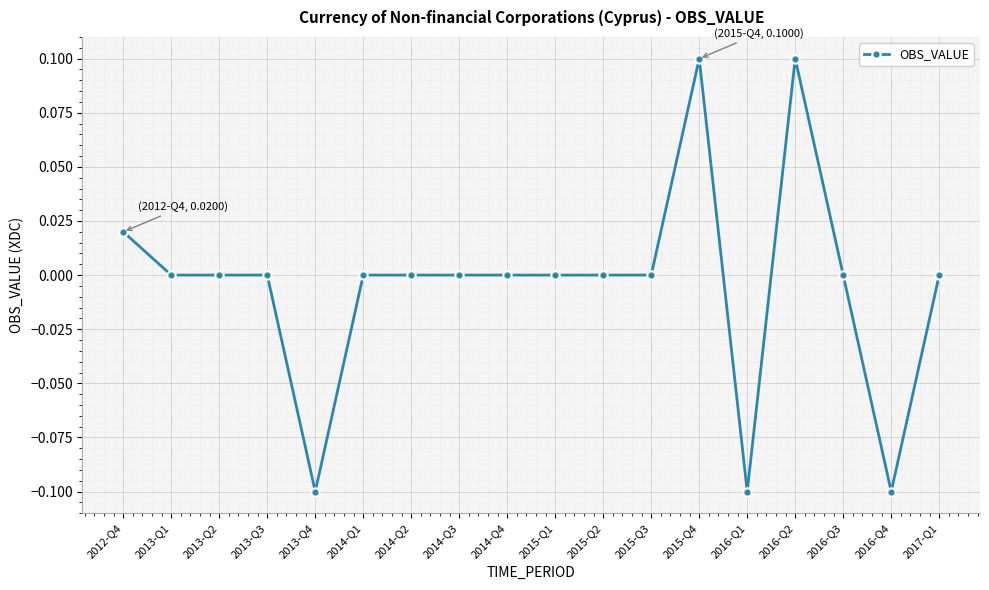

What is the sum of all values?

-0.1